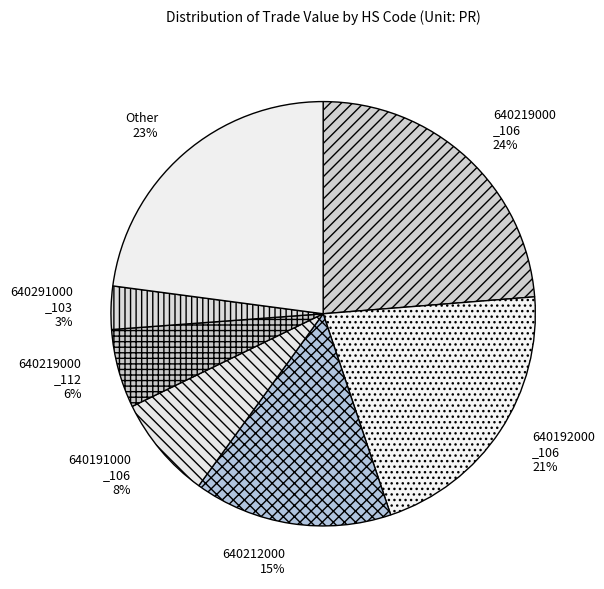

True or false: 640191000 _106 accounts for 21% of the total.

False